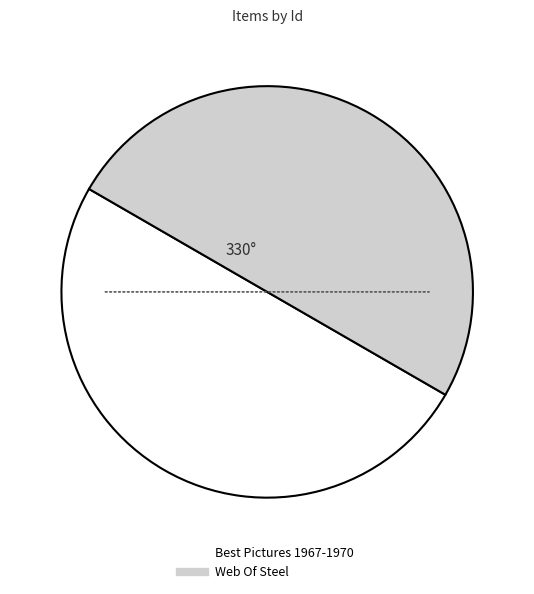

Approximately how many times larger is the value at Best Pictures 1967-1970 compared to Web Of Steel?

1.0